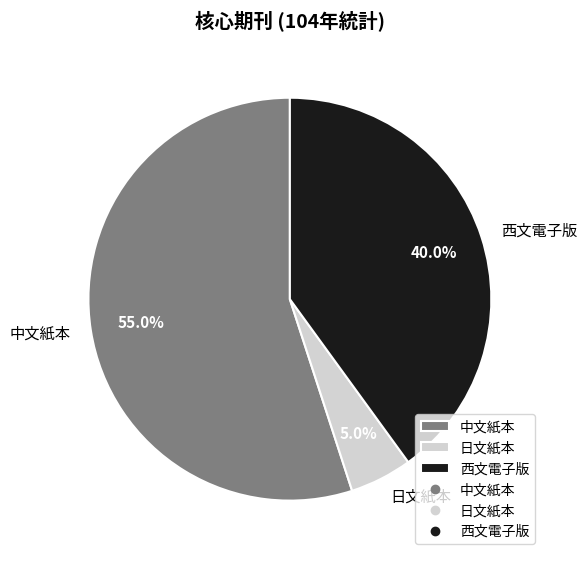

What percentage do 西文電子版 and 中文紙本 together represent?

95.0%